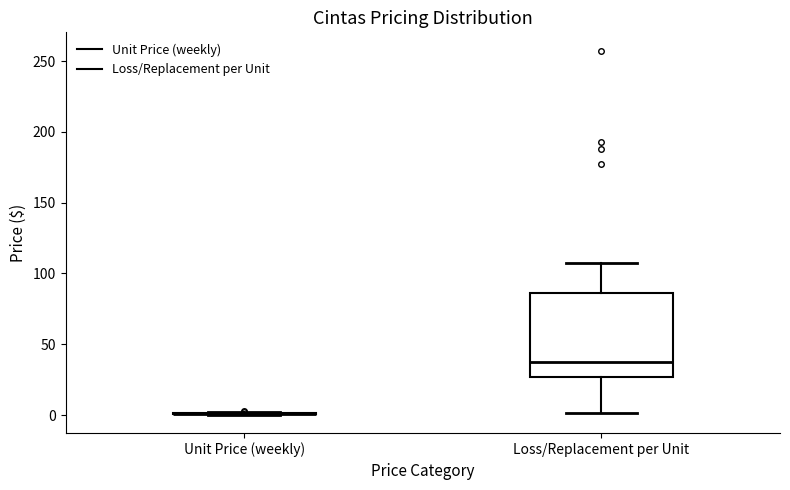

Reading left to right, transcribe this box plot: for each box, give where its median line is, the range the box spans, and where its two whiskers end, as read against the y-axis. The values are not printed on the chart, so give them approximately, as read against the axis.

Unit Price (weekly): box collapsed to a line at 0, whiskers 0 to 0
Loss/Replacement per Unit: median 40, box 25 to 85, whiskers 0 to 110